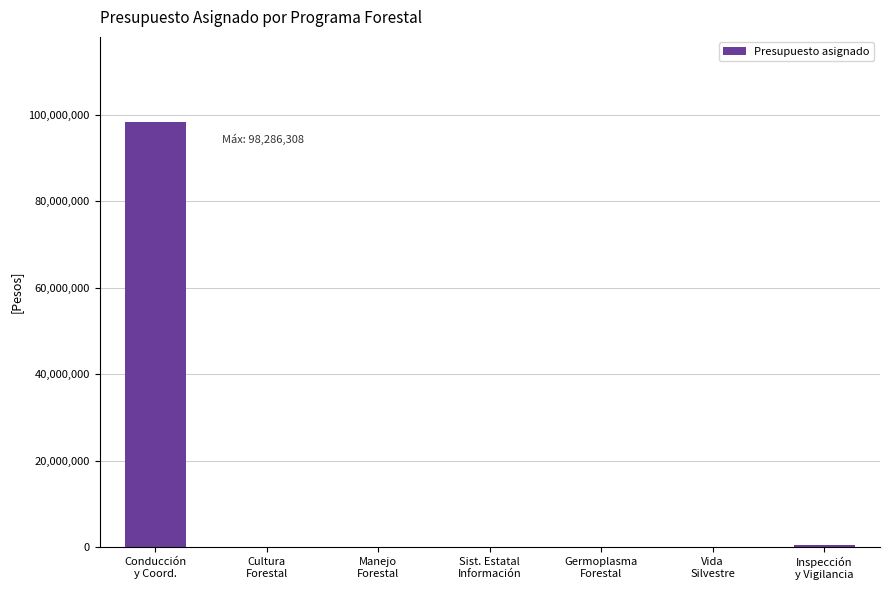

What is the greatest value displayed?

98286308